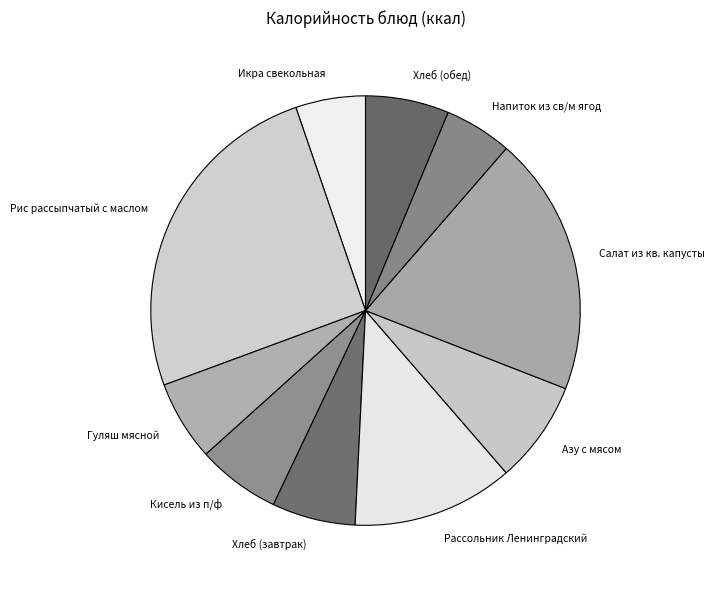

Is it true that Хлеб (обед) is 6% of the pie?

True